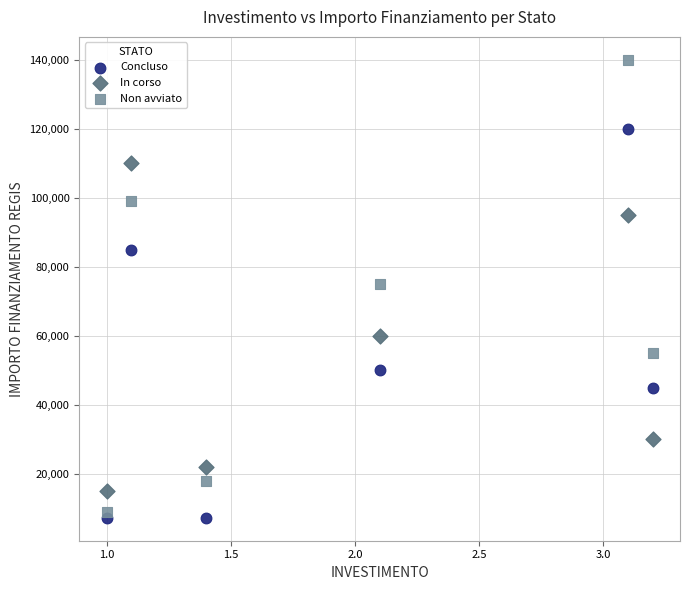

Which series contains the highest Y value?

Non avviato